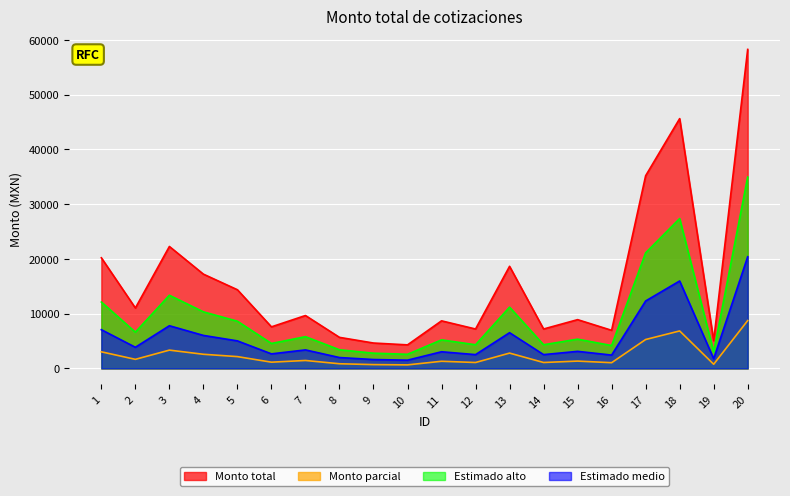

What is the change in value from 9 to 11?

+4053.6